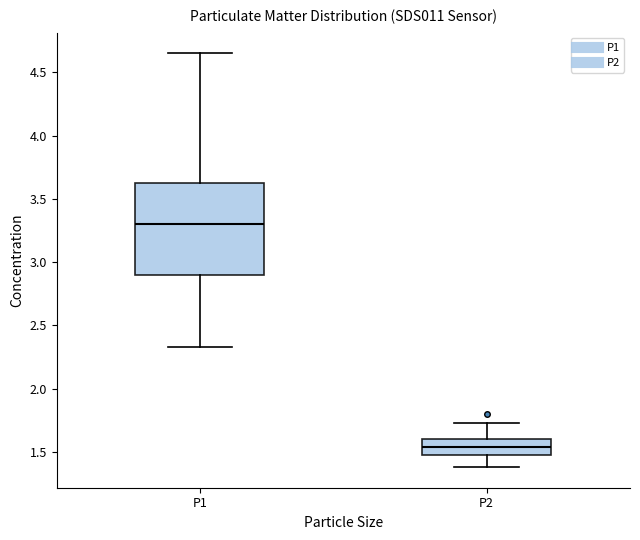

Where is the lower edge of the box for P1 on the y-axis? The values are not printed on the chart, so give them approximately, as read against the axis.

2.90